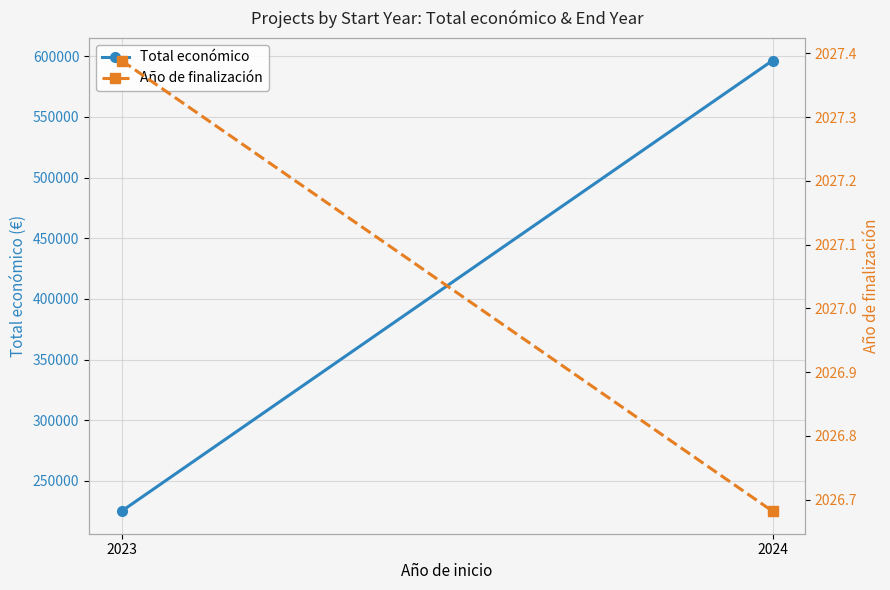

What is the difference between the maximum and minimum values in the Total económico series?

371397.4